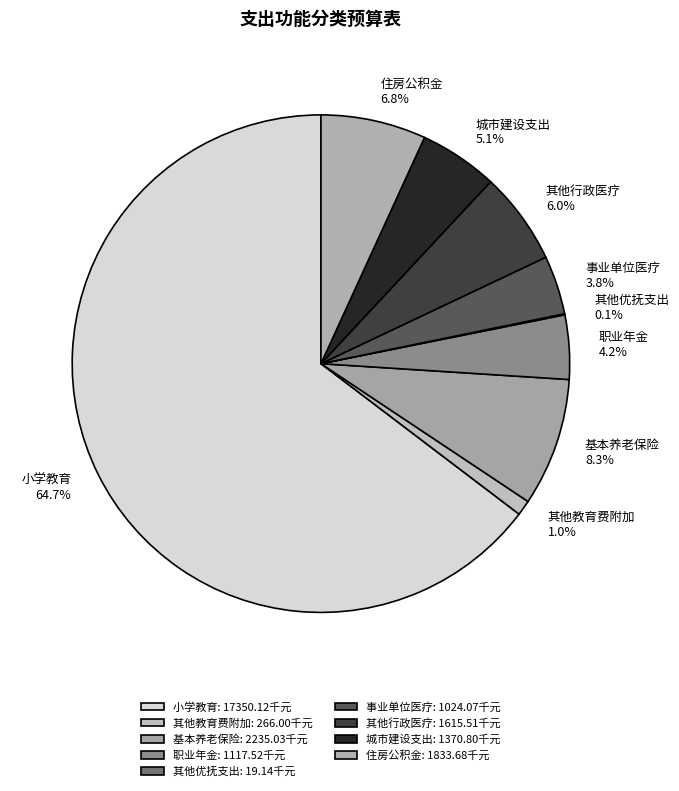

Rank the categories by value from lowest to highest.

2080899-其他优抚支出, 2050999-其他教育费附加安排的支出, 2101102-事业单位医疗, 2080506-机关事业单位职业年金缴费支出, 2120803-城市建设支出, 2101199-其他行政事业单位医疗支出, 2210201-住房公积金, 2080505-机关事业单位基本养老保险缴费支出, 2050202-小学教育